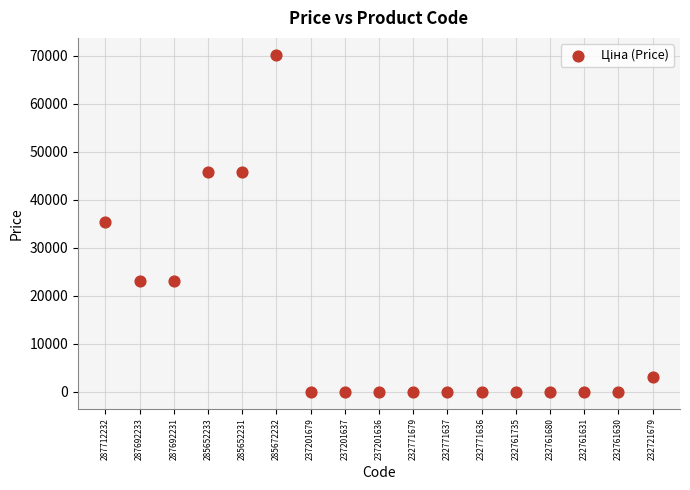

What is the range of Y values (max minus min)?

70154.9